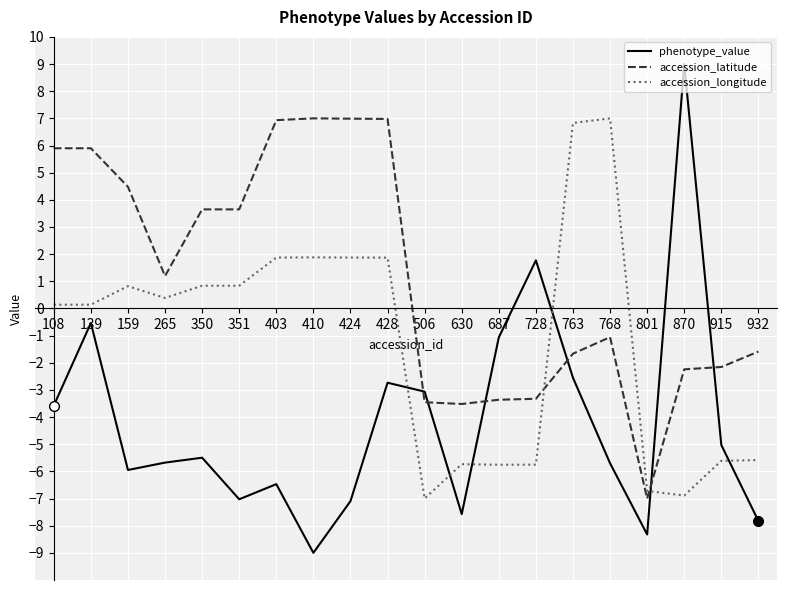

What is the difference between the accession_longitude values at 932 and 768?

12.6